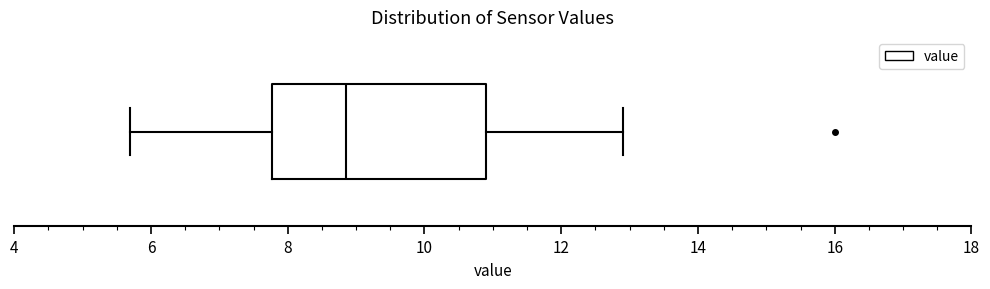

Where does the left whisker of the box end on the x-axis? The values are not printed on the chart, so give them approximately, as read against the axis.

5.8